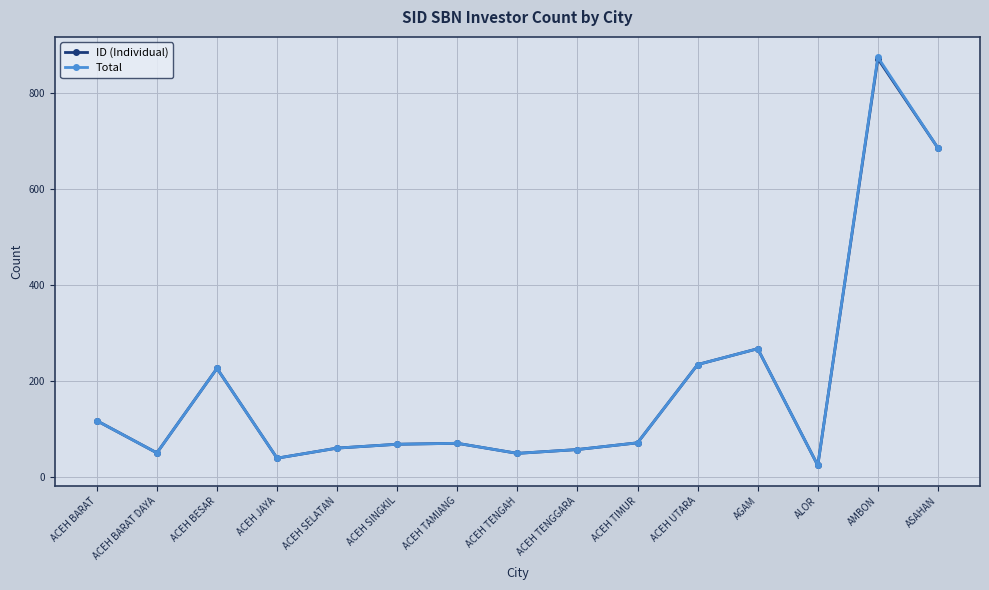

What is the maximum value for ID (Individual)?

871